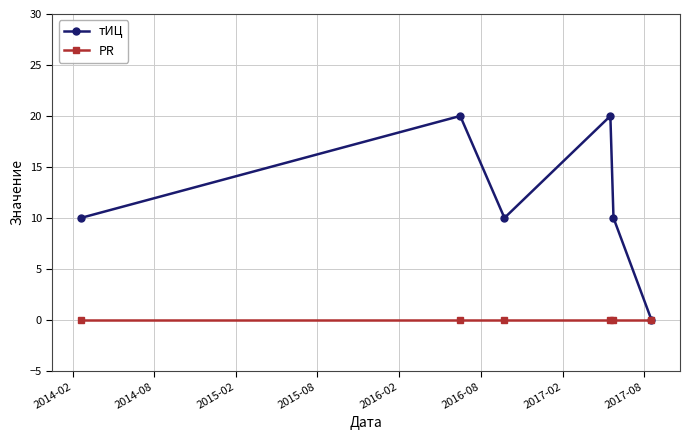

Count the number of categories in the chart.

6